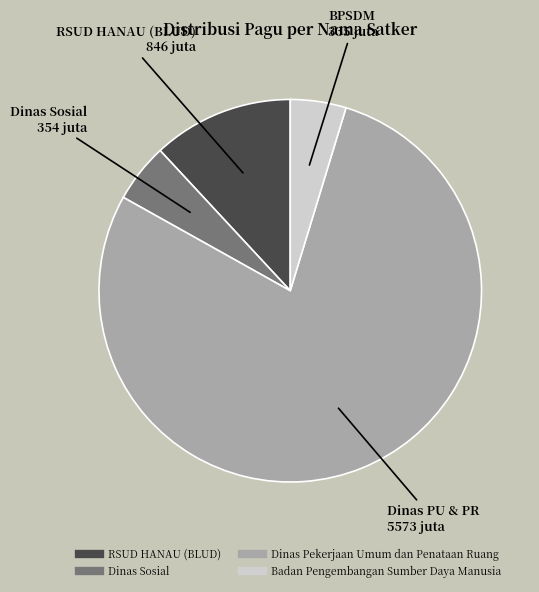

Do Dinas Sosial and Badan Pengembangan Sumber Daya Manusia together represent more than half of the pie?

No